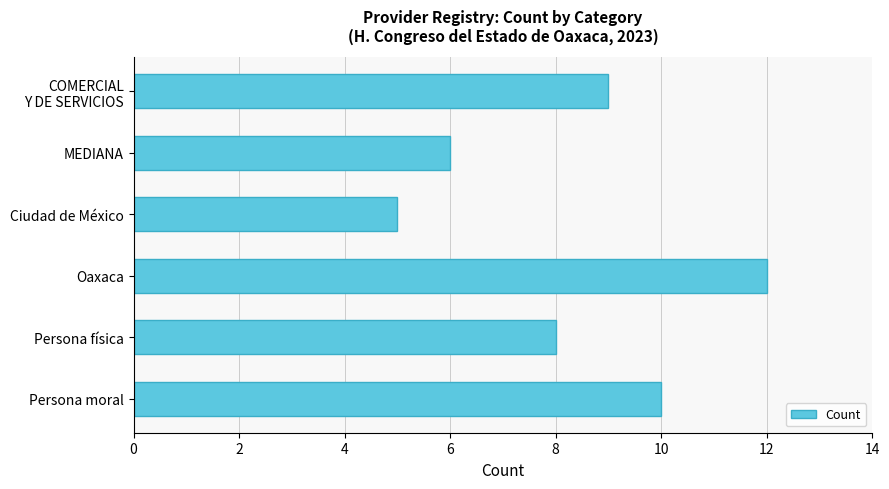

The chart shows a value of 3 at Persona física. True or false?

False